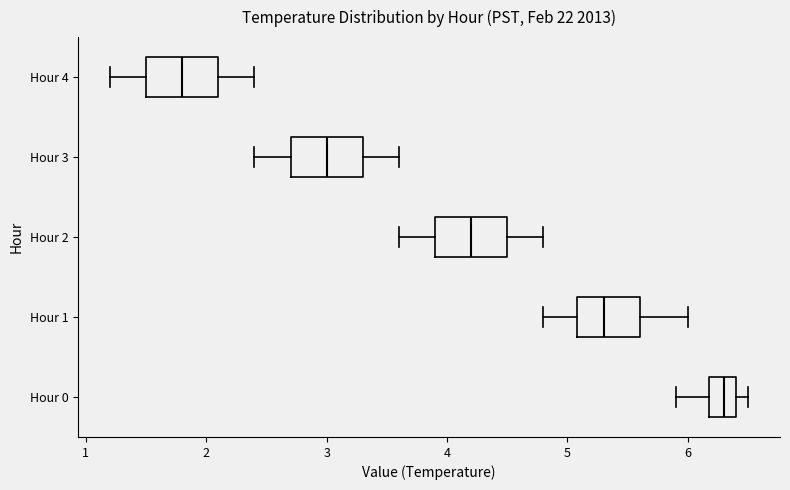

Reading bottom to top, transcribe this box plot: for each box, give where its median line is, the range the box spans, and where its two whiskers end, as read against the x-axis. The values are not printed on the chart, so give them approximately, as read against the axis.

Hour 0: median 6.3, box 6.2 to 6.4, whiskers 5.9 to 6.5
Hour 1: median 5.3, box 5.1 to 5.6, whiskers 4.8 to 6.0
Hour 2: median 4.2, box 3.9 to 4.5, whiskers 3.6 to 4.8
Hour 3: median 3.0, box 2.7 to 3.3, whiskers 2.4 to 3.6
Hour 4: median 1.8, box 1.5 to 2.1, whiskers 1.2 to 2.4